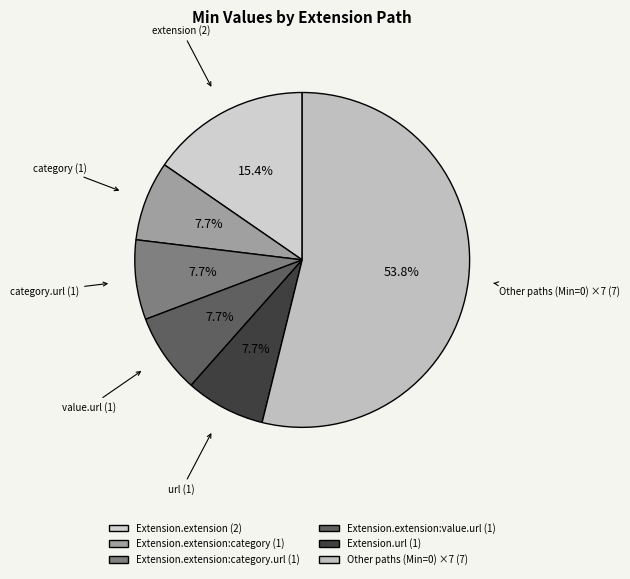

How many slices are in this pie chart?

6